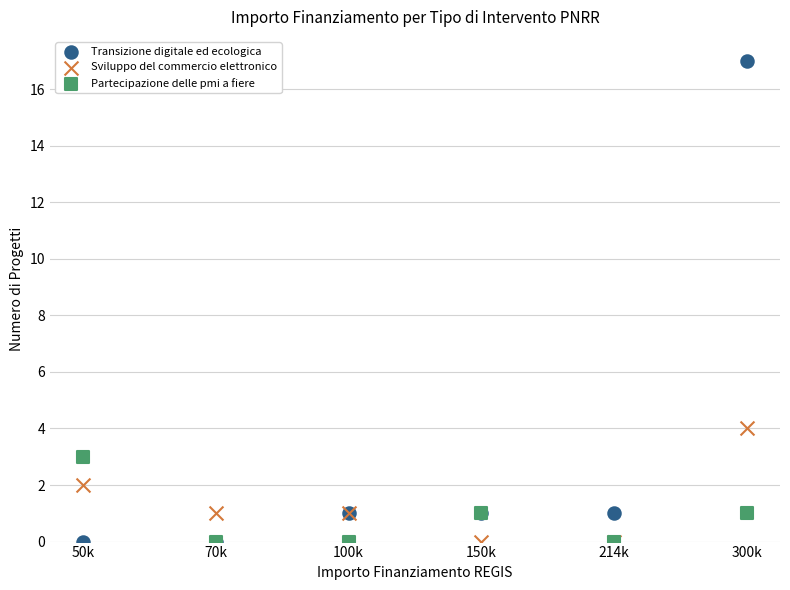

Across all series, what Y value is closest to 8?

4